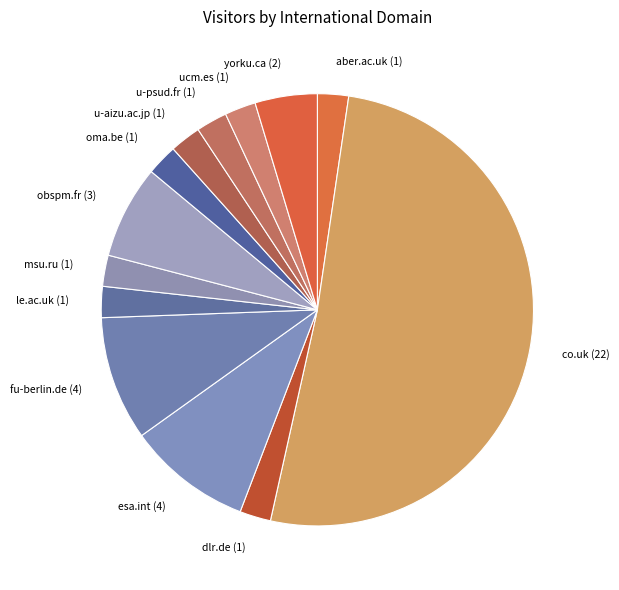

Between obspm.fr and yorku.ca, which is larger?

obspm.fr